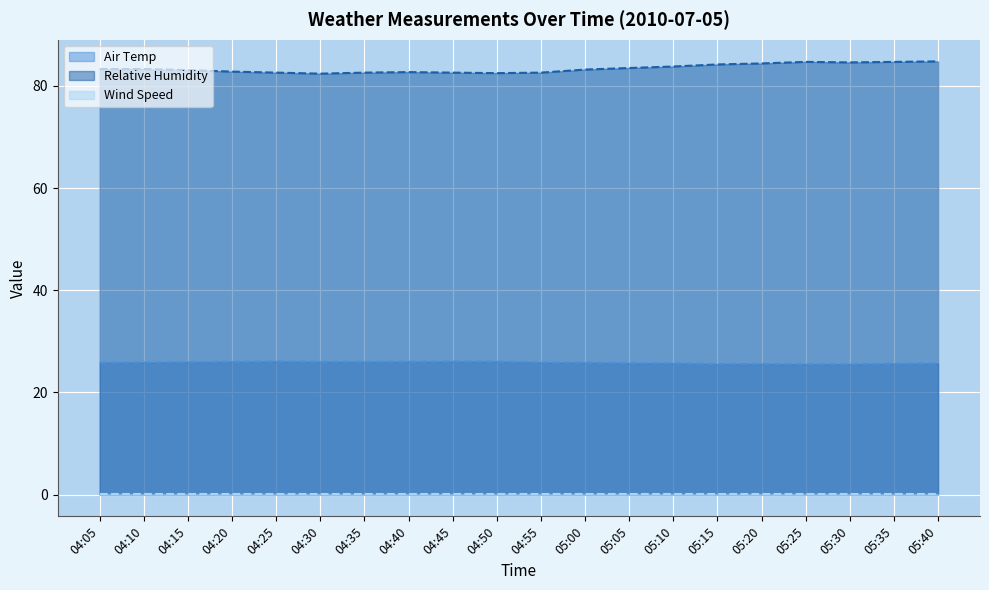

What is the approximate value of Air Temp at 05:25?

25.5